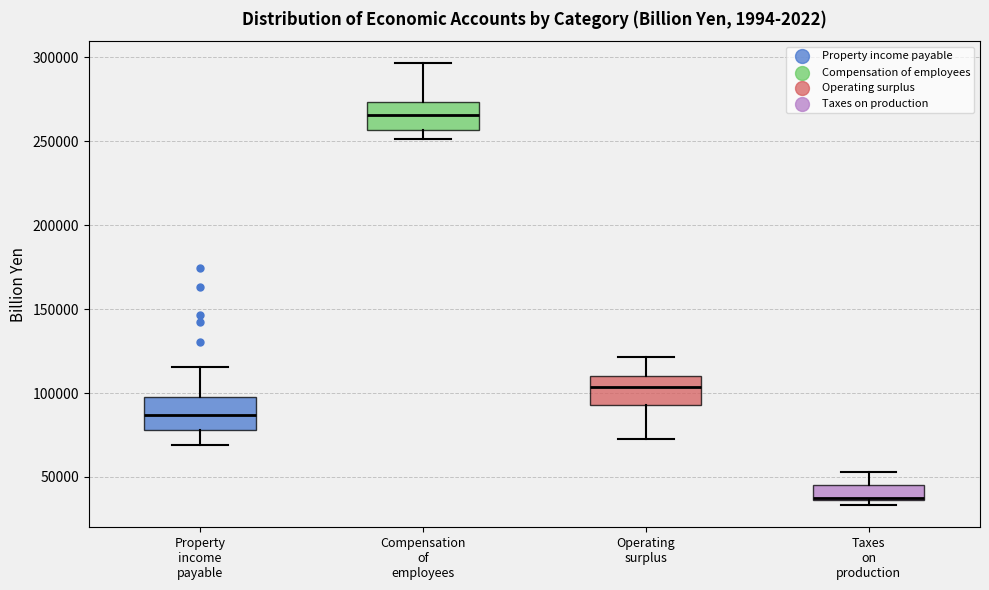

Reading left to right, read every box against the y-axis: the position of its median line, the range the box covers, and the ends of its whiskers. The values are not printed on the chart, so give them approximately, as read against the axis.

Property income payable: median 85000, box 80000 to 100000, whiskers 70000 to 115000
Compensation of employees: median 265000, box 255000 to 275000, whiskers 250000 to 295000
Operating surplus: median 105000, box 95000 to 110000, whiskers 75000 to 120000
Taxes on production: median 40000, box 35000 to 45000, whiskers 35000 (just below the box's lower edge) to 55000